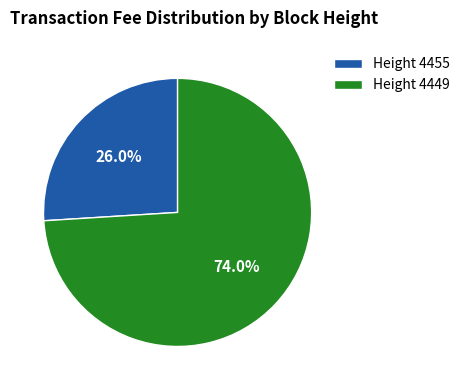

Between Height 4455 and Height 4449, which is larger?

Height 4449